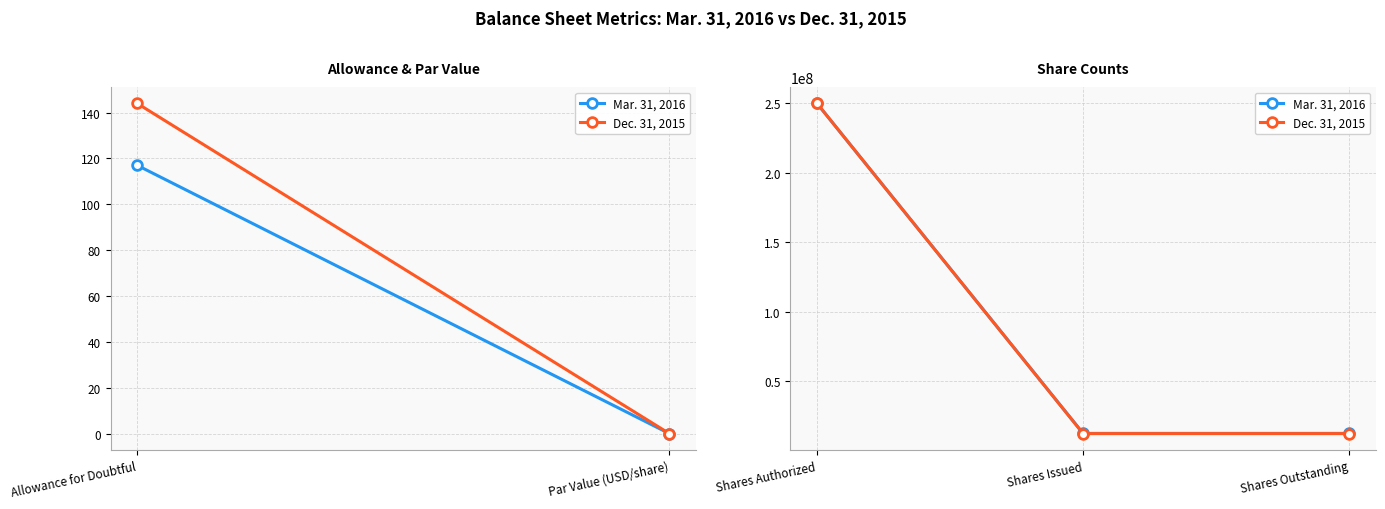

Reading right to left, what are all the values shown in this chart?

Mar. 31, 2016: 12367161	12367161	250000000
Dec. 31, 2015: 12222583	12222583	250000000